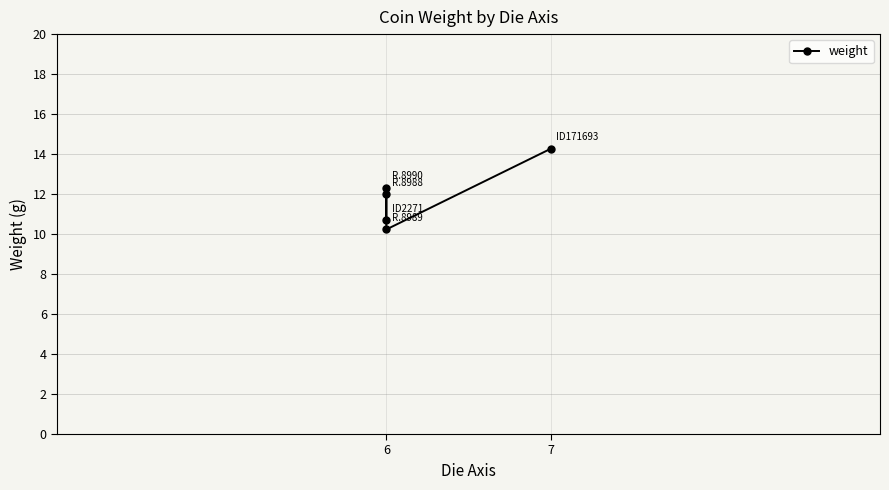

What is the value of the 2nd point from the left?

10.2